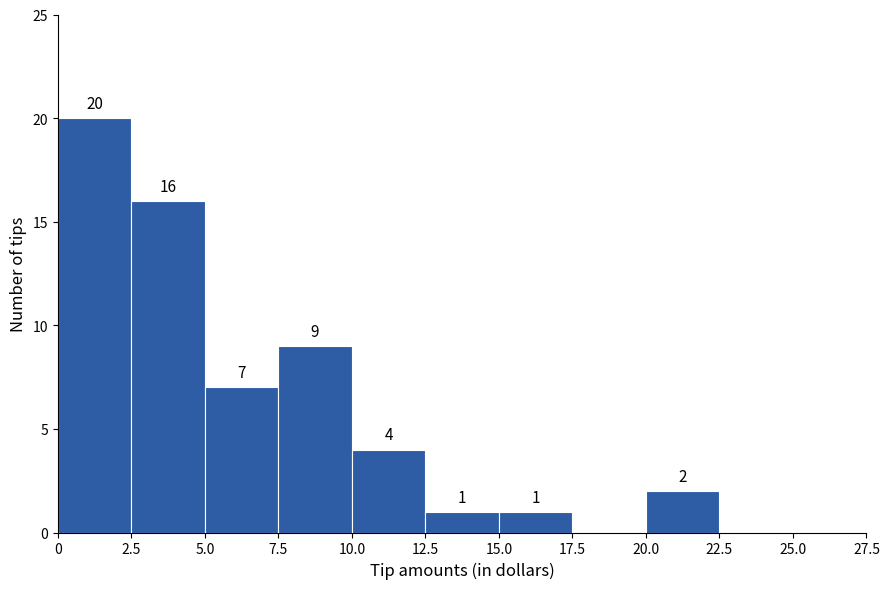

Which range on the x-axis has the tallest bar?

0 to 2.5